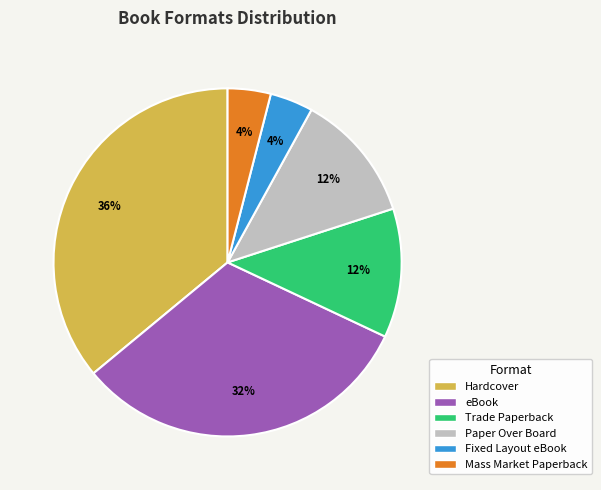

Which has a higher value, Hardcover or eBook?

Hardcover